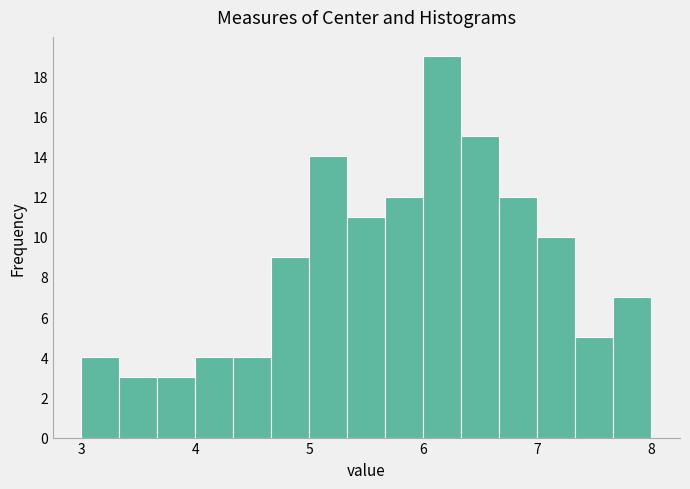

Around what value on the x-axis is the tallest bar? Give the approximate position of its centre, as read against the axis.

6.2